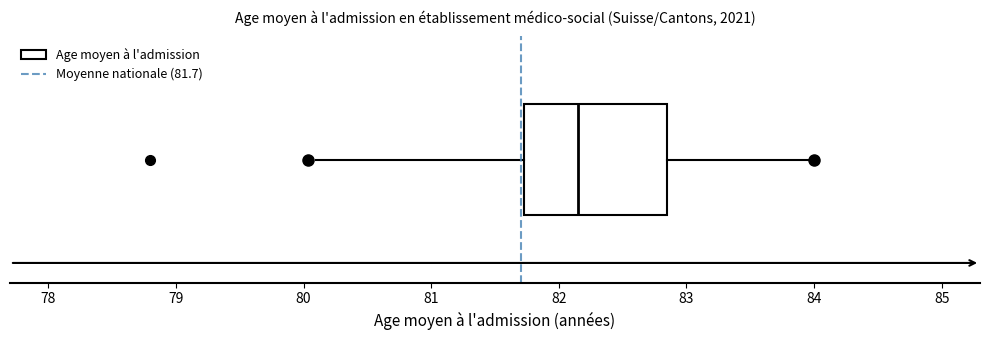

Read this box plot against the x-axis: the position of the median line, the range covered by the box, and the ends of both whiskers. The values are not printed on the chart, so give them approximately, as read against the axis.

median 82.2, box 81.7 to 82.9, whiskers 80.1 to 84.0